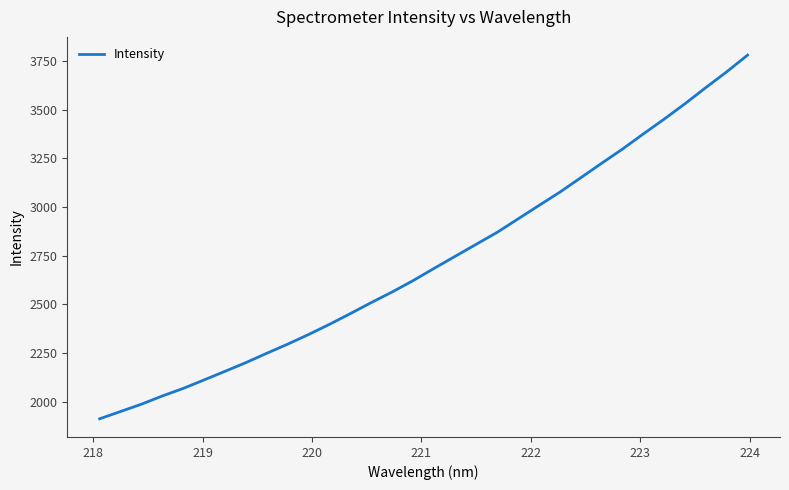

What is the average value?

2722.0